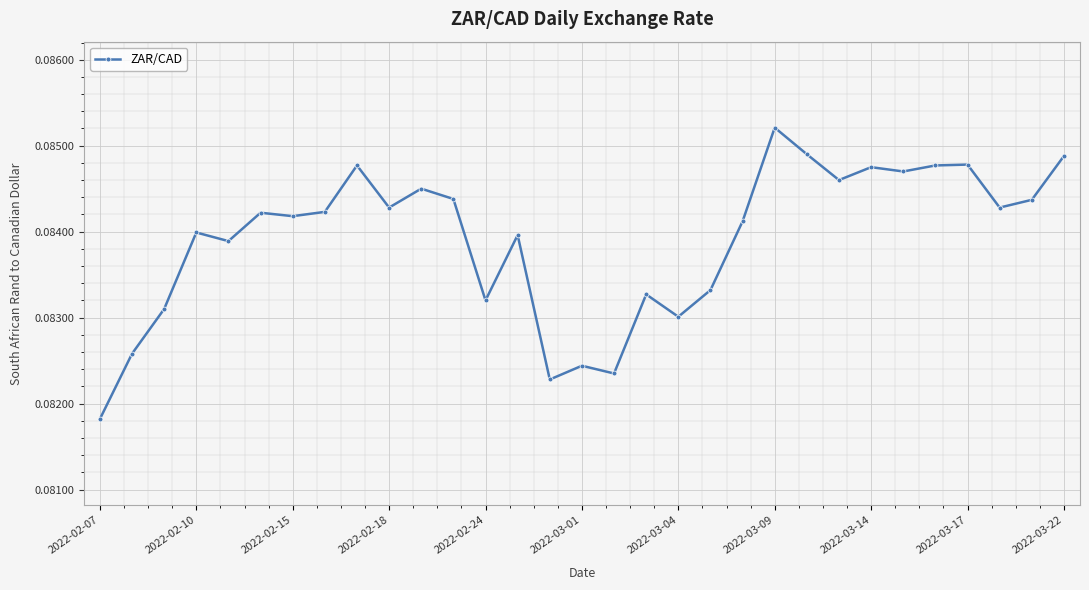

Where is the data nearest to the value 0?

2022-02-07